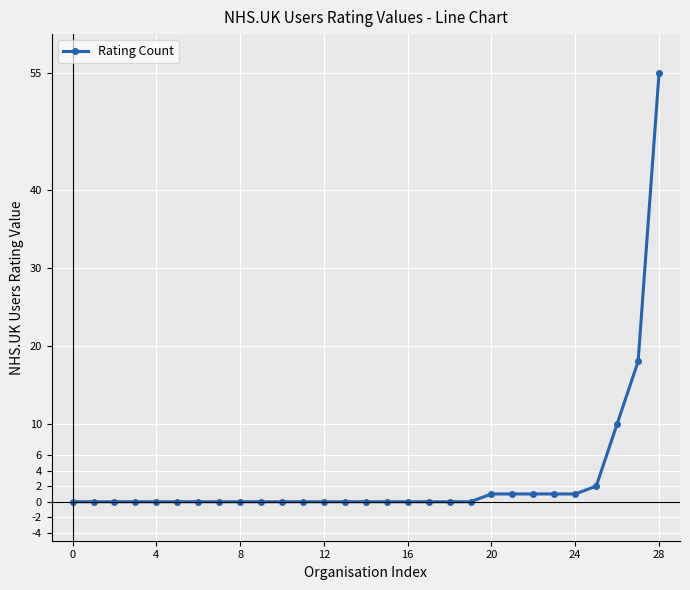

What is the greatest value displayed?

55